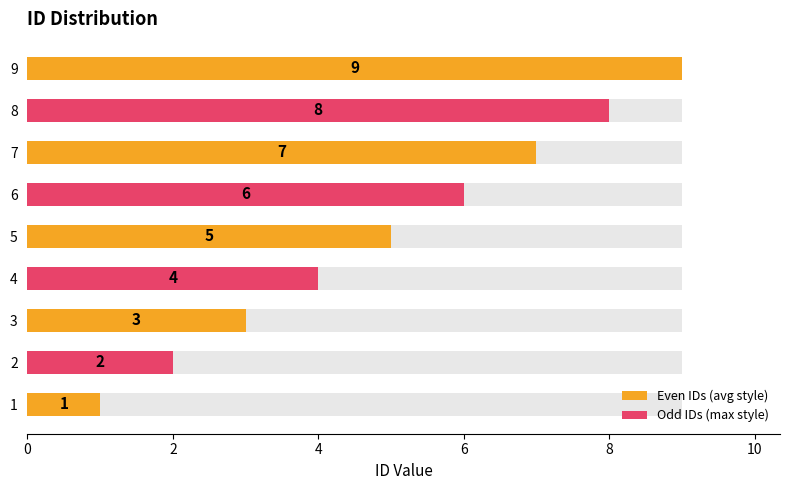

How many groups of bars are there?

9